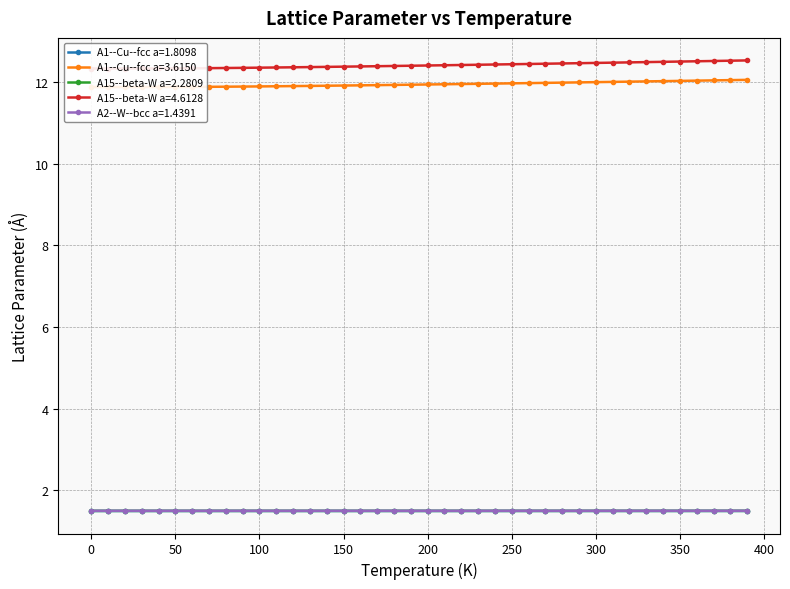

True or false: A1--Cu--fcc a=3.6150 has more than 2 points higher than both neighbors.

False